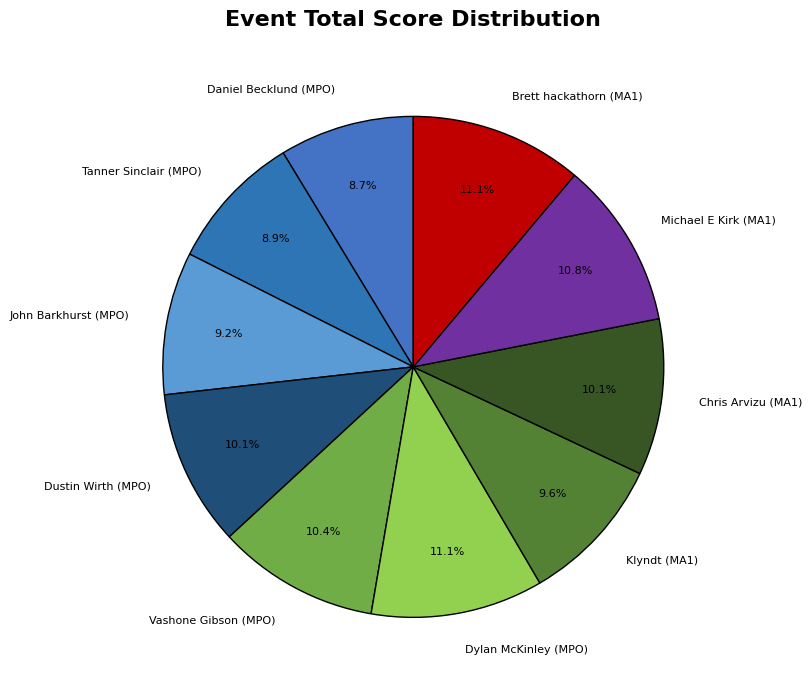

True or false: Dylan McKinley (MPO) accounts for 11% of the total.

True